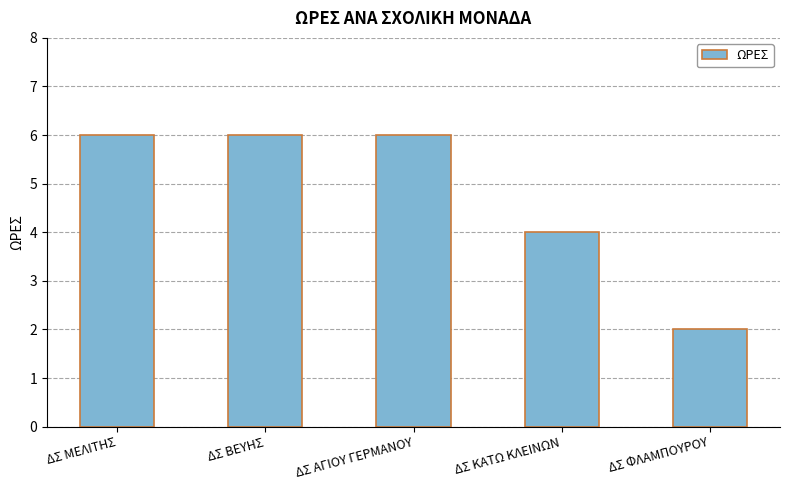

What is the maximum value shown in the chart?

6